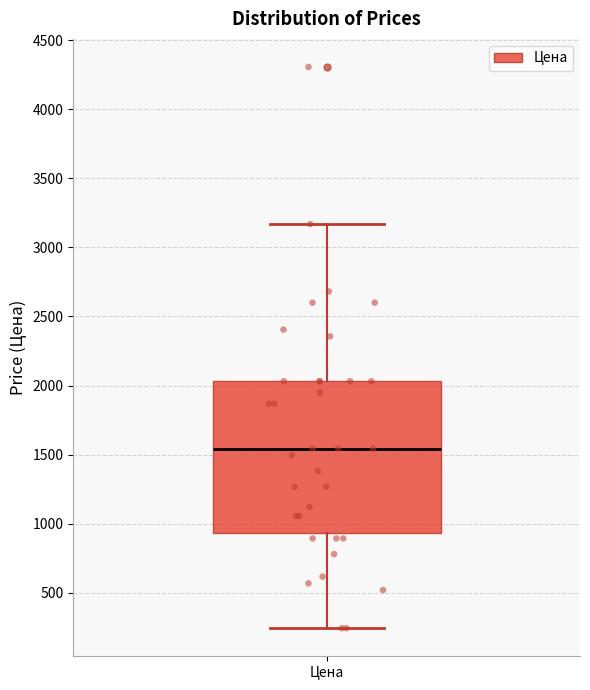

Where does the upper whisker of the box for Цена end on the y-axis? The values are not printed on the chart, so give them approximately, as read against the axis.

3150